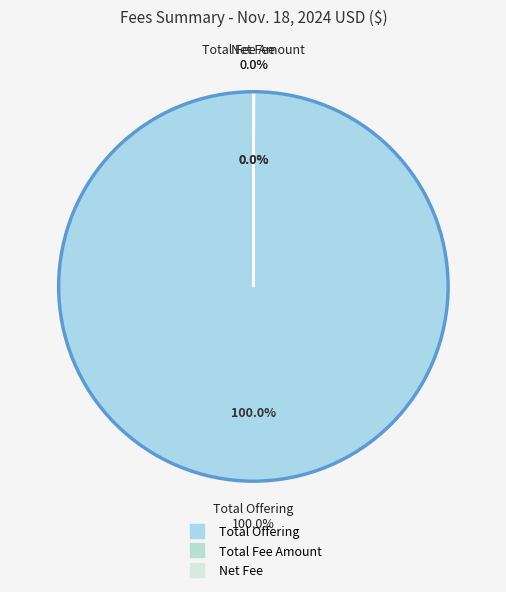

Count the number of slices in the pie.

3